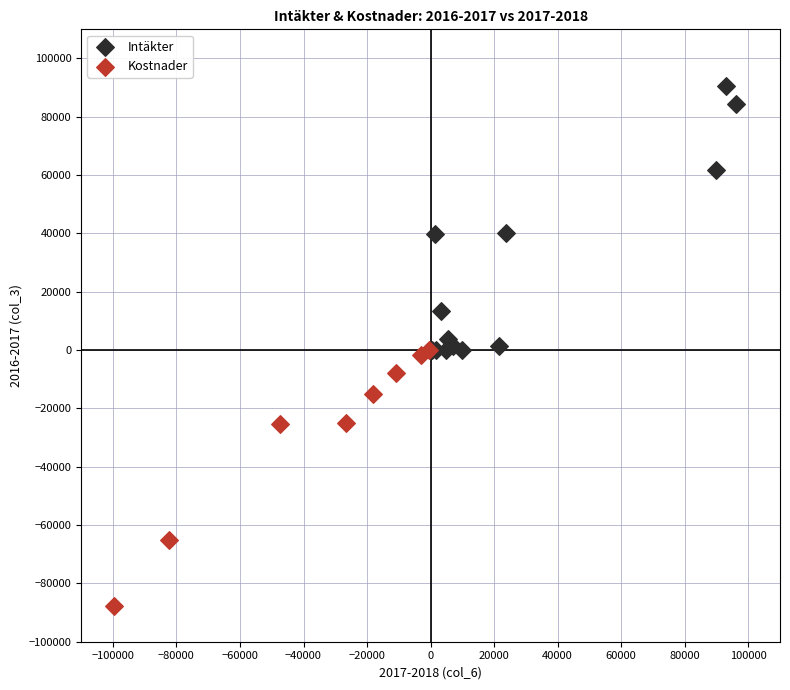

Which series reaches the maximum Y coordinate?

Intäkter